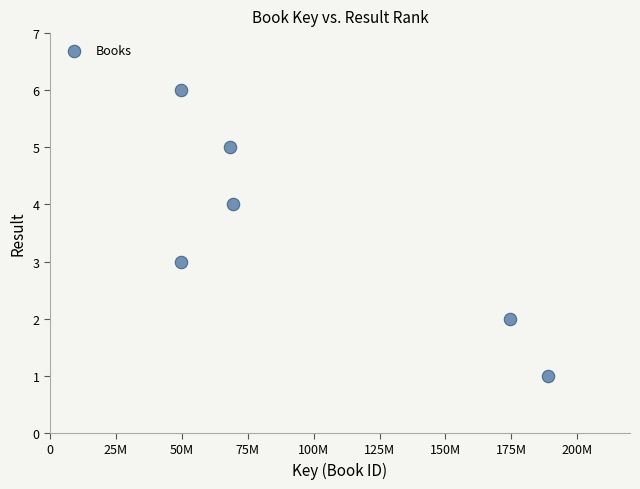

What is the average Y value?

4